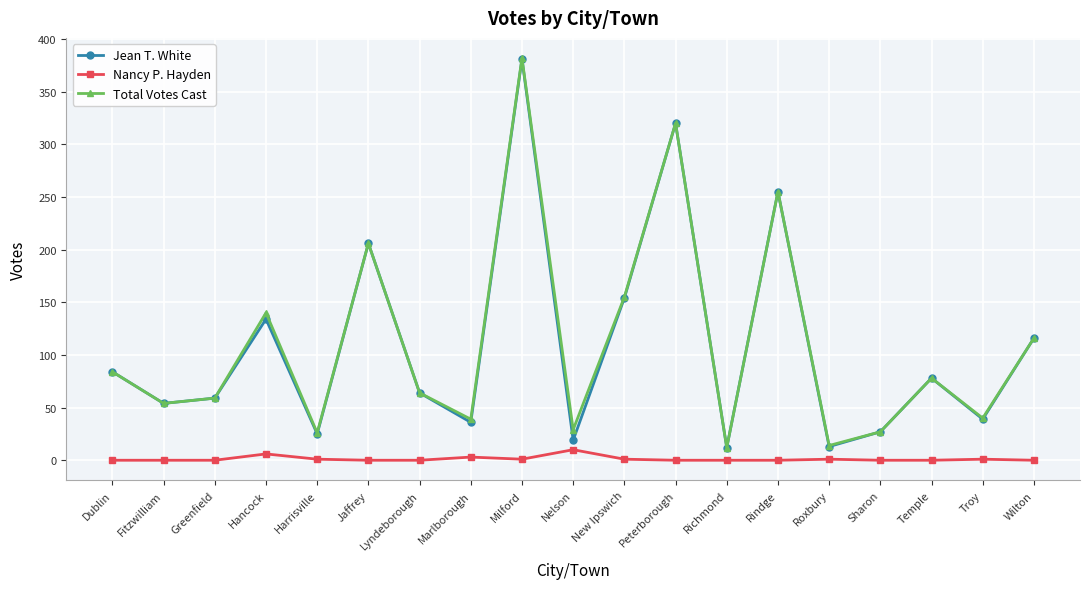

What is the spread (max minus min) of values at Peterborough?

320